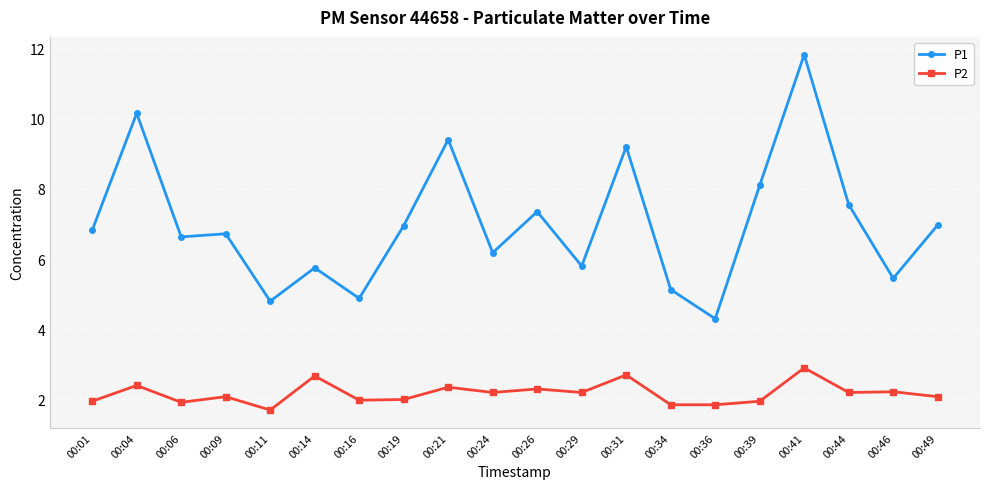

The P1 series shows 9.2 at 00:31. True or false?

True